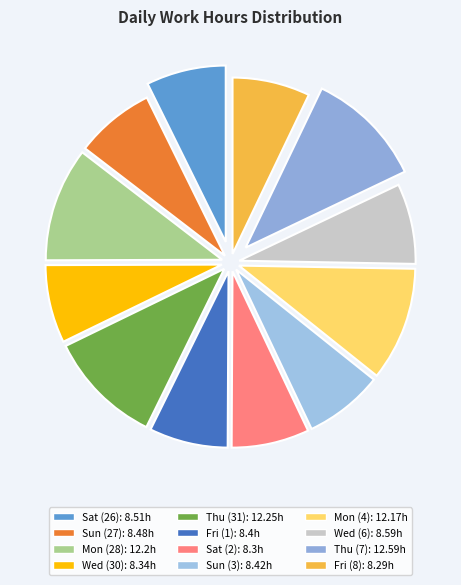

Is it true that Fri (1) is 7% of the pie?

True